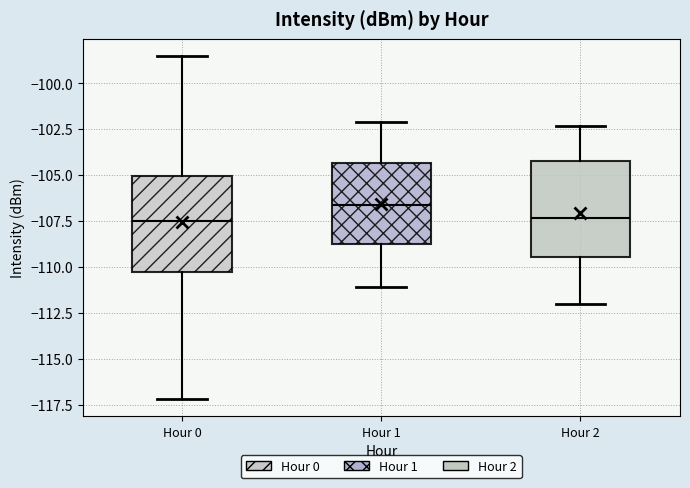

Reading left to right, transcribe this box plot: for each box, give where its median line is, the range the box spans, and where its two whiskers end, as read against the y-axis. The values are not printed on the chart, so give them approximately, as read against the axis.

Hour 0: median -107.5, box -110.5 to -105.0, whiskers -117.0 to -98.5
Hour 1: median -106.5, box -108.5 to -104.5, whiskers -111.0 to -102.0
Hour 2: median -107.5, box -109.5 to -104.0, whiskers -112.0 to -102.5